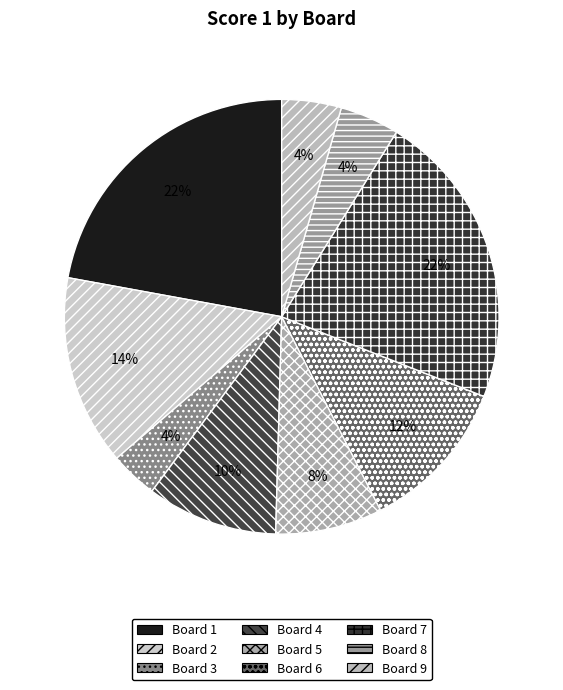

What is the largest slice in the pie chart?

Board 1